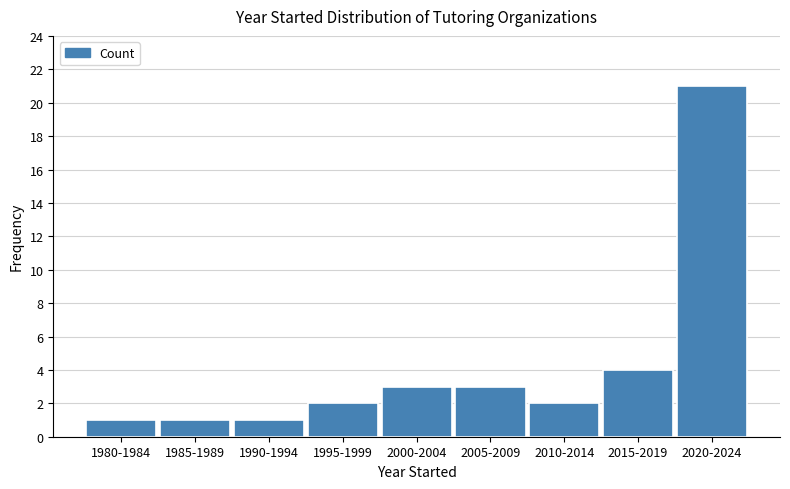

Reading right to left, list all the values displayed in this chart.

21	4	2	3	3	2	1	1	1